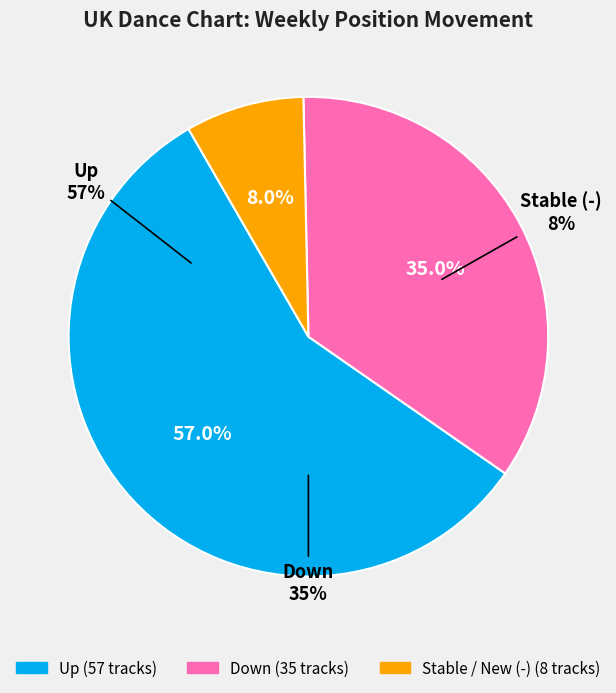

To the nearest percent, what is the difference between the largest and smallest slice percentages?

49%